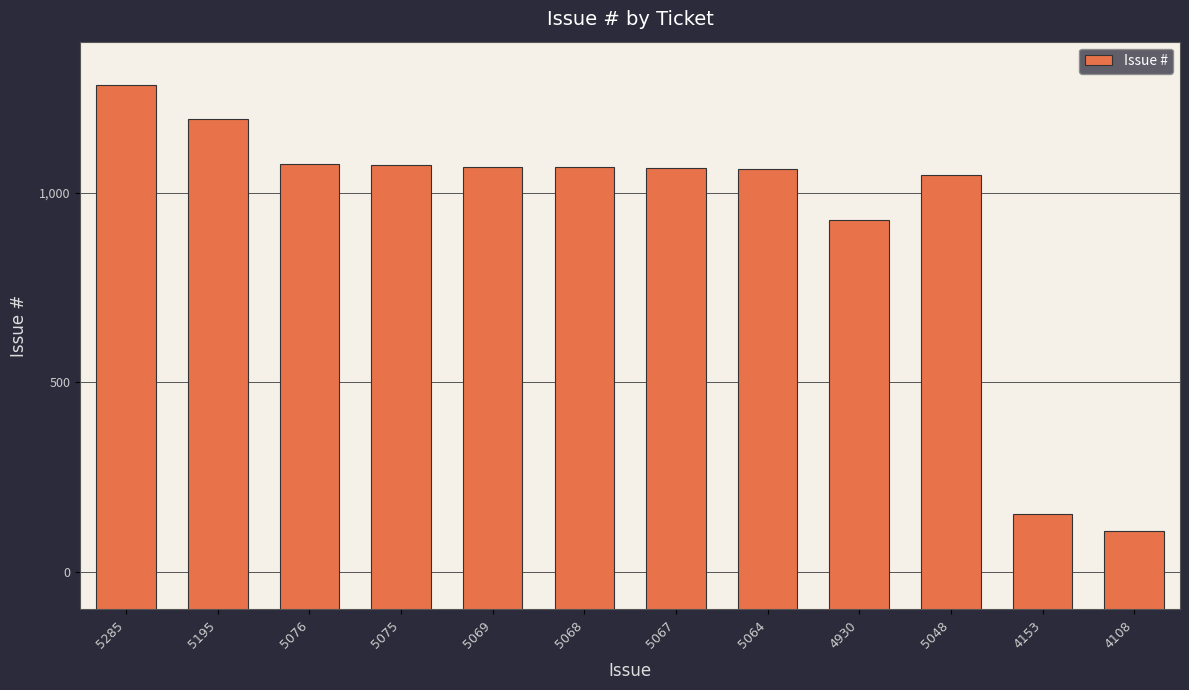

Does the chart contain any negative values?

No